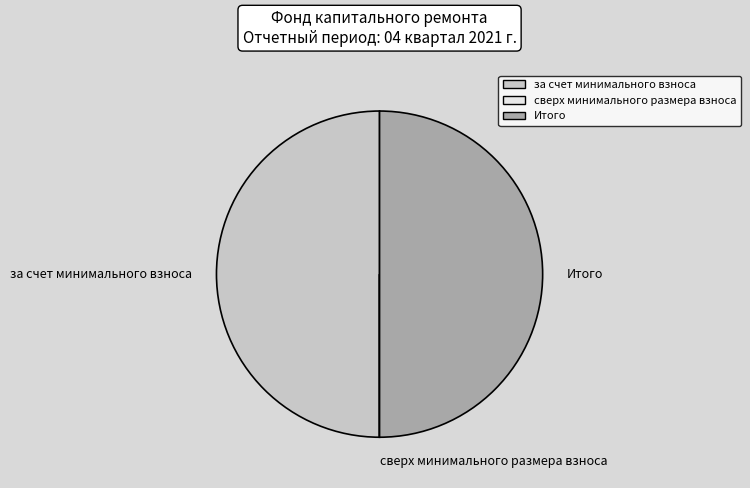

Is it true that за счет минимального взноса is 39% of the pie?

False